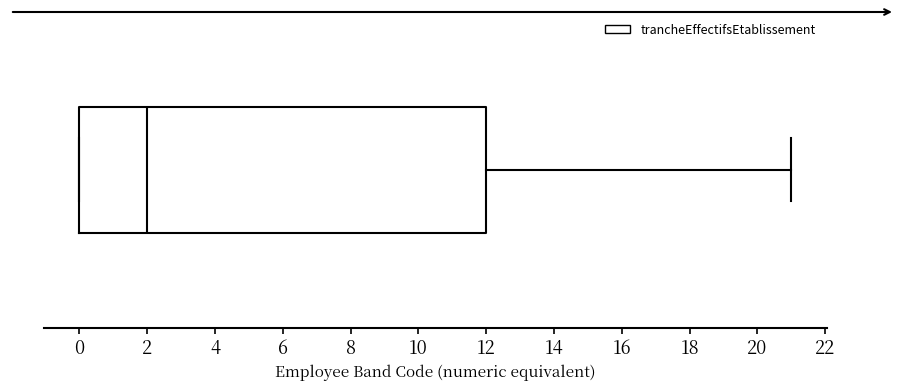

Transcribe this box plot: give where the median line is, the range the box spans, and where the two whiskers end, as read against the x-axis. The values are not printed on the chart, so give them approximately, as read against the axis.

median 2, box 0 to 12, whiskers 0 to 21